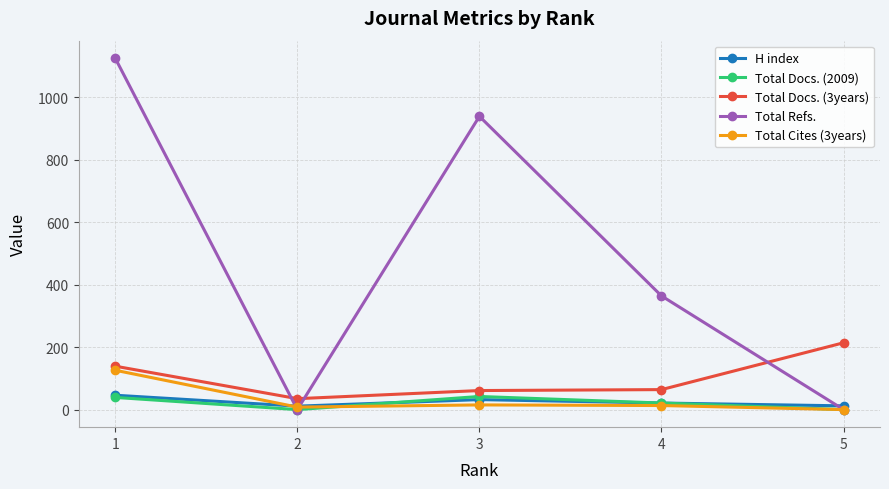

True or false: Total Docs. (2009) and Total Docs. (3years) cross at least once.

False